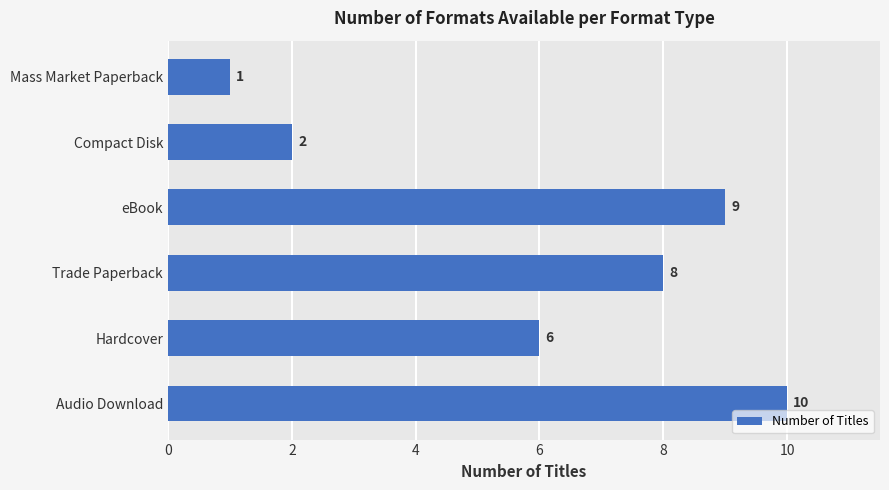

True or false: the data shows 8 at Trade Paperback.

True